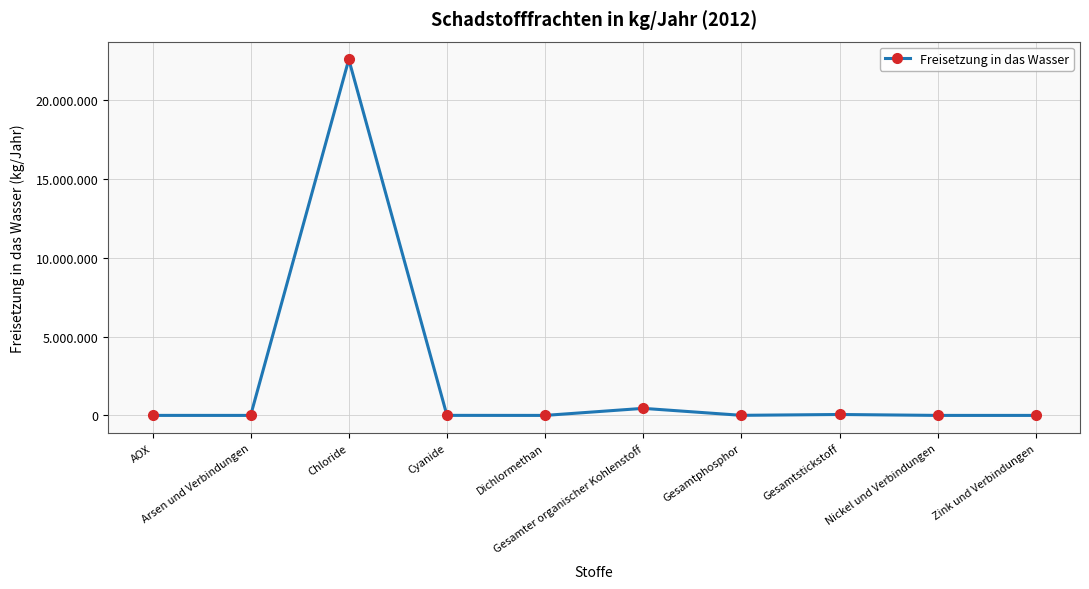

Is it true that the value at Nickel und Verbindungen is 93?

True